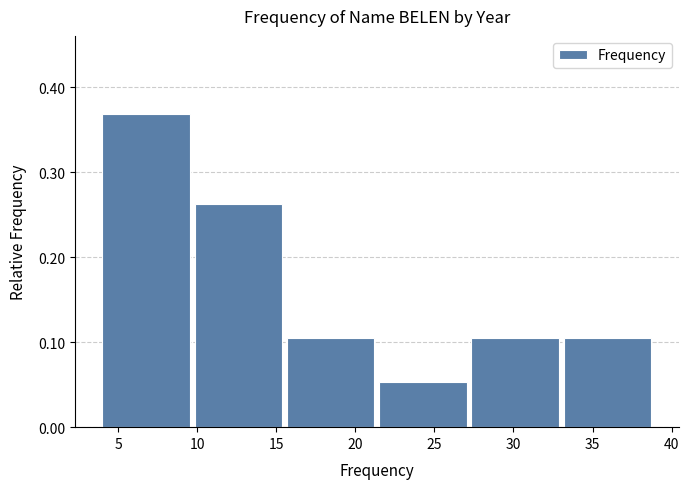

How tall is the bar that spans 27.5 to 33.0 on the x-axis? Neither the bar edges nor the heights are printed on the chart, so give them approximately, as read against the axes.

0.11